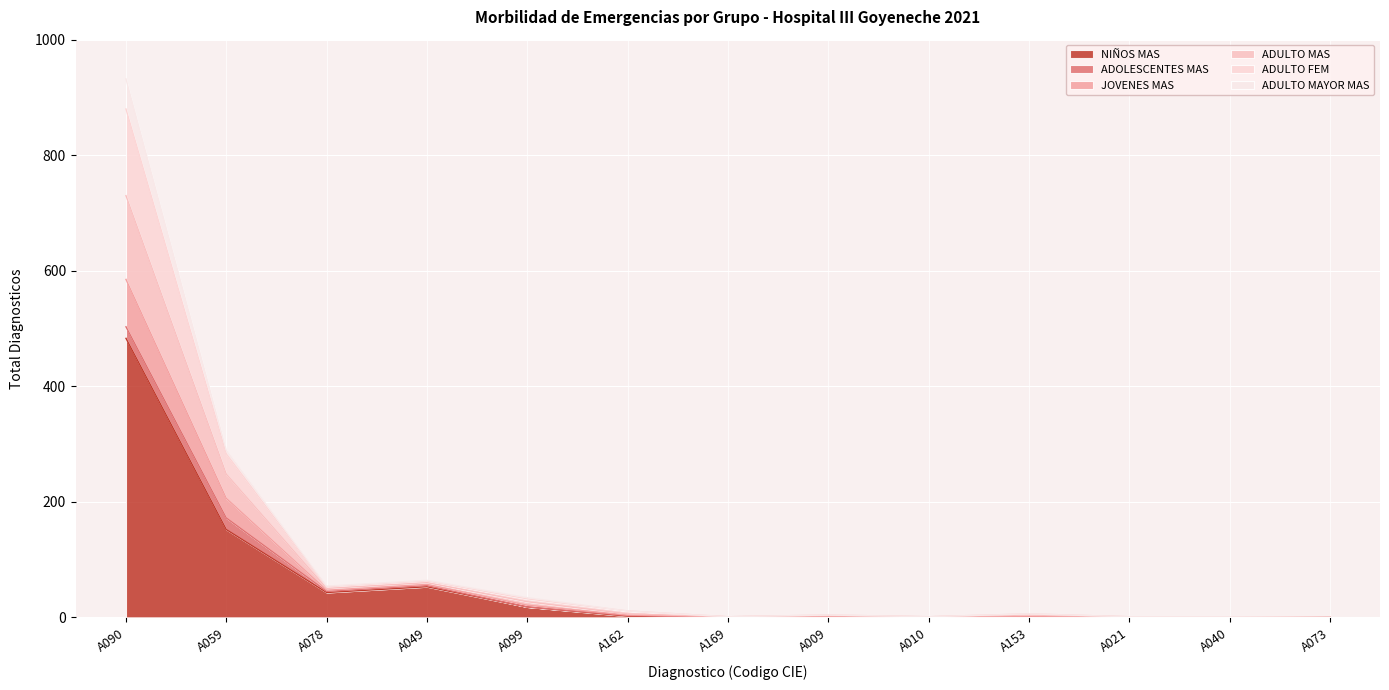

At how many categories does at least one series exceed 2?

8